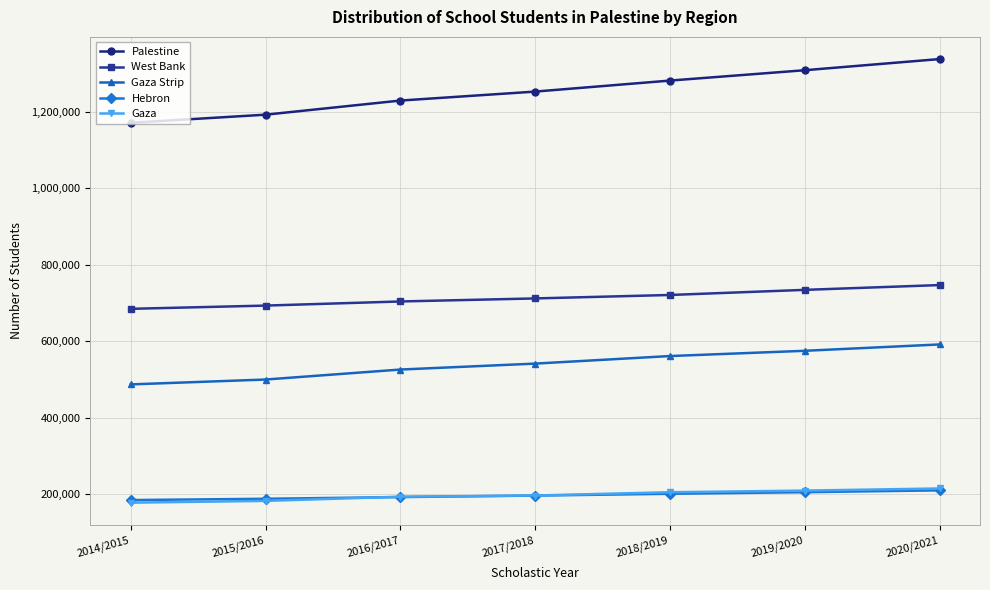

True or false: West Bank and Gaza Strip cross at least once.

False